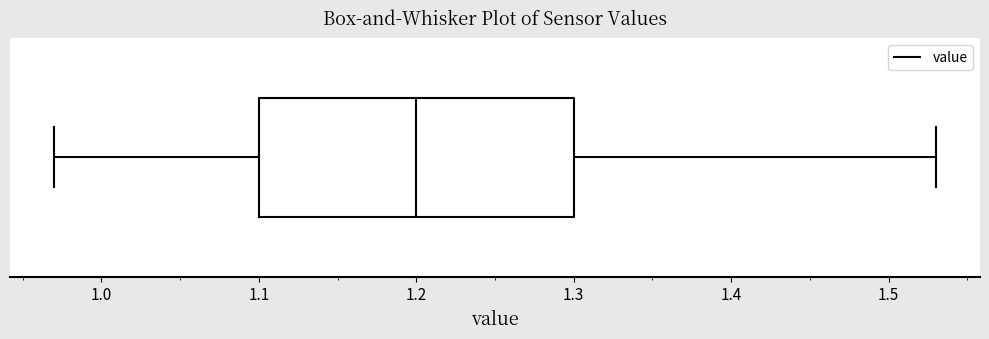

Where does the right whisker of the box end on the x-axis? The values are not printed on the chart, so give them approximately, as read against the axis.

1.53